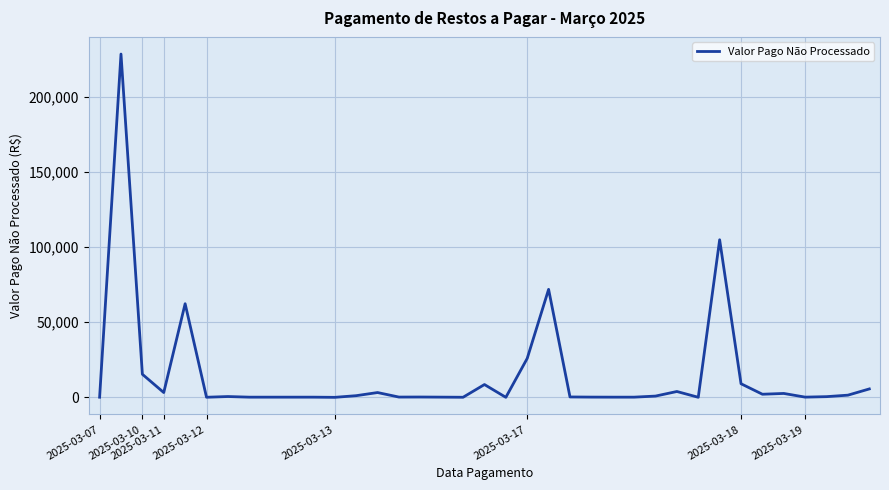

What is the difference between the maximum and minimum values?

228426.9